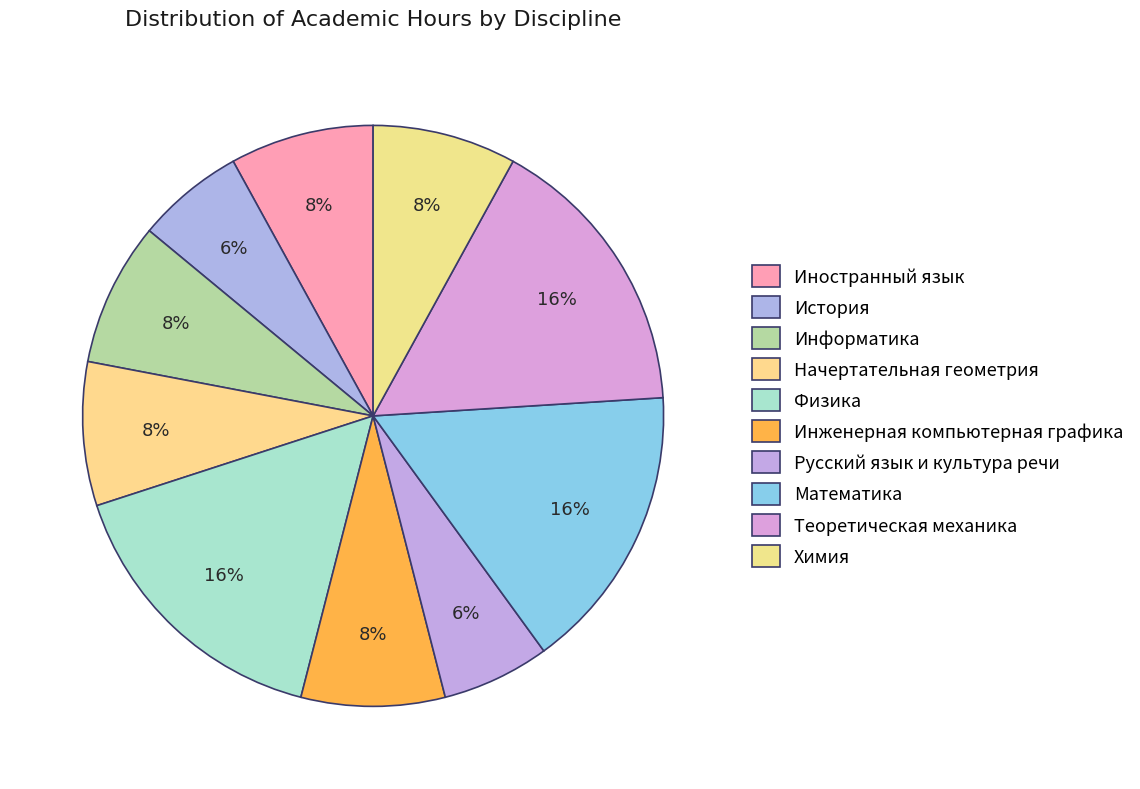

How many slices are in this pie chart?

10